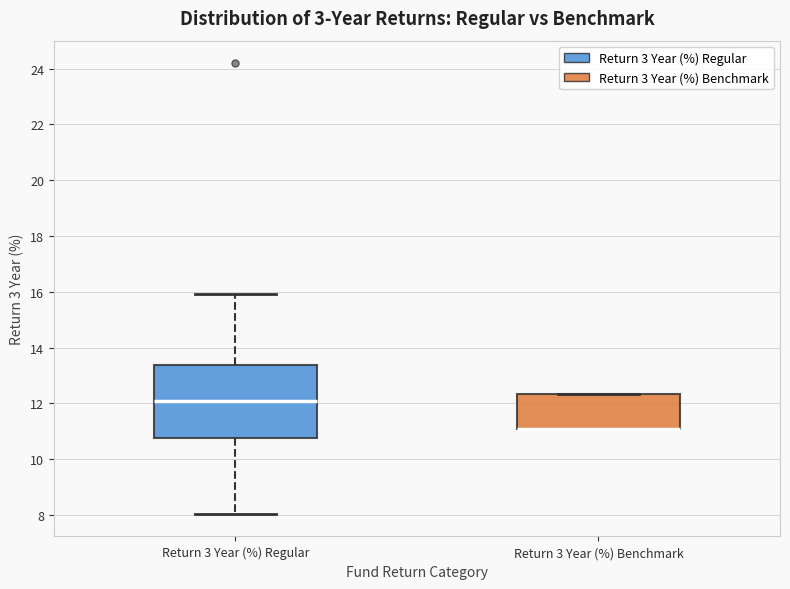

Reading left to right, transcribe this box plot: for each box, give where its median line is, the range the box spans, and where its two whiskers end, as read against the y-axis. The values are not printed on the chart, so give them approximately, as read against the axis.

Return 3 Year (%) Regular: median 12.2, box 10.8 to 13.4, whiskers 8.0 to 16.0
Return 3 Year (%) Benchmark: median 11.0 (drawn on the box's lower edge), box 11.0 to 12.4, whiskers 11.0 to 12.4